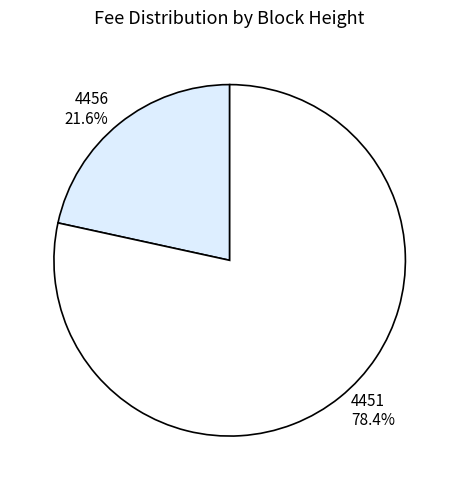

Rank the categories by value from highest to lowest.

4451, 4456